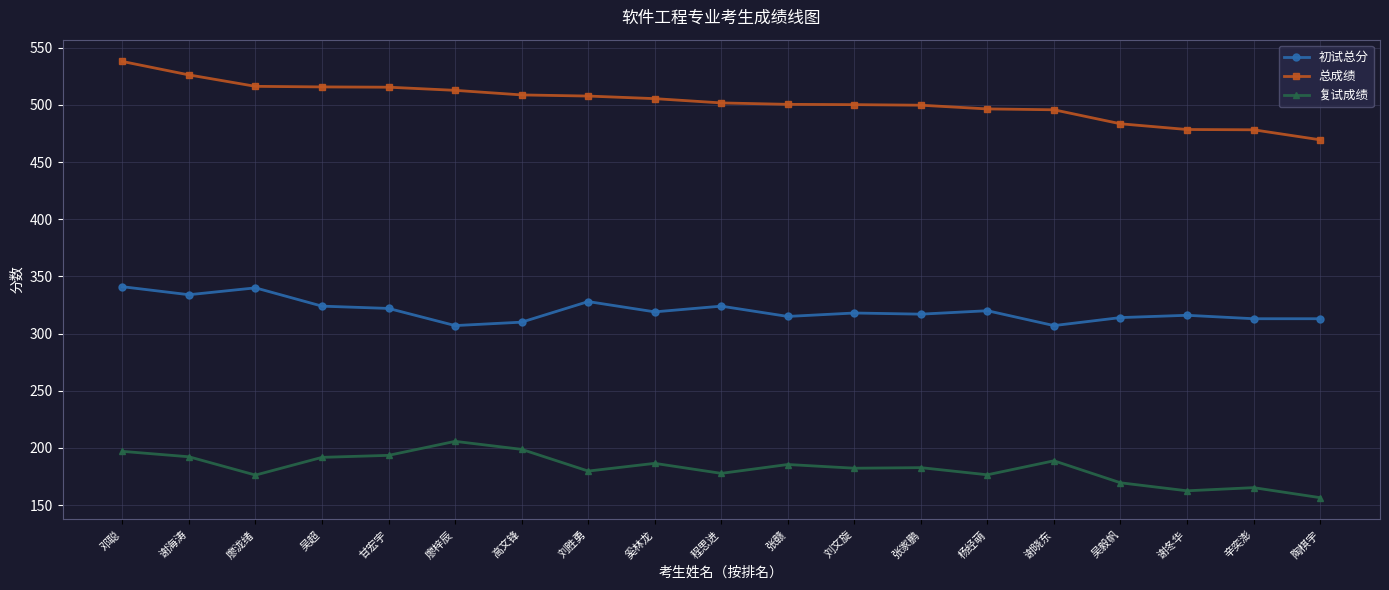

What is the label of the 9th point from the right?

张赣